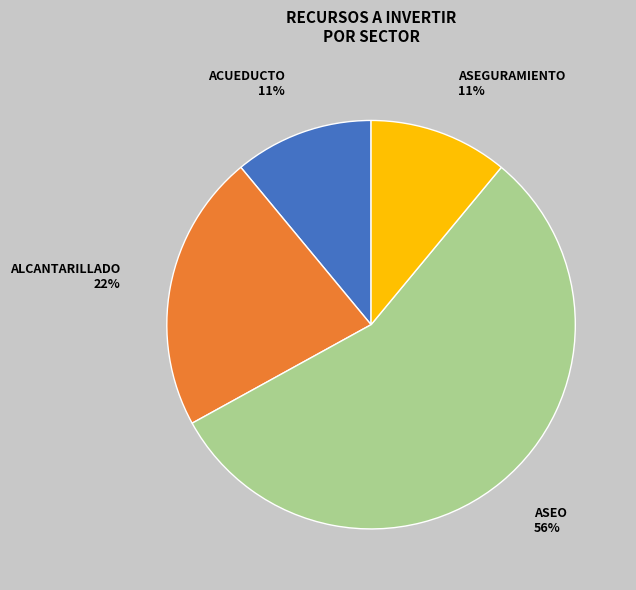

Is there a majority slice in this chart?

Yes